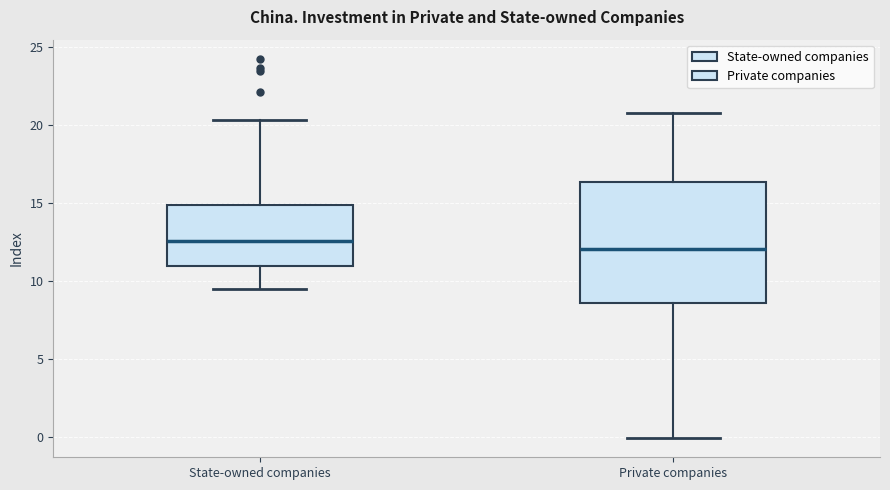

Comparing the boxes themselves (not the whiskers), which one is the tallest?

Private companies